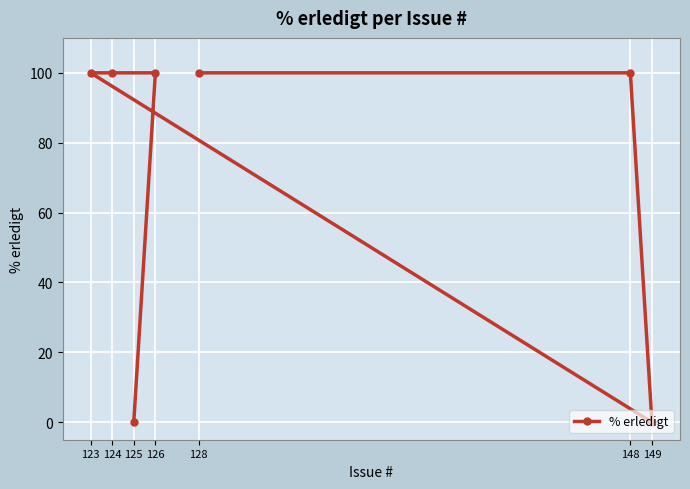

True or false: there are more than 1 points higher than both neighbors.

False